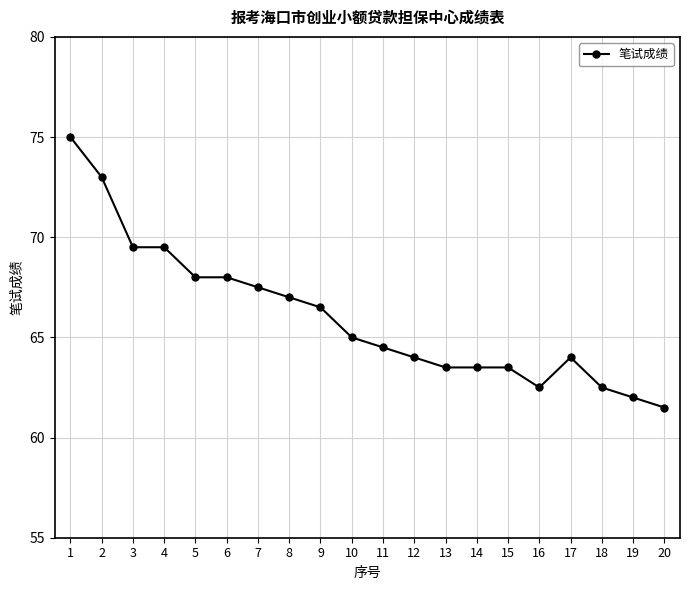

How many data points are less than 65?

10